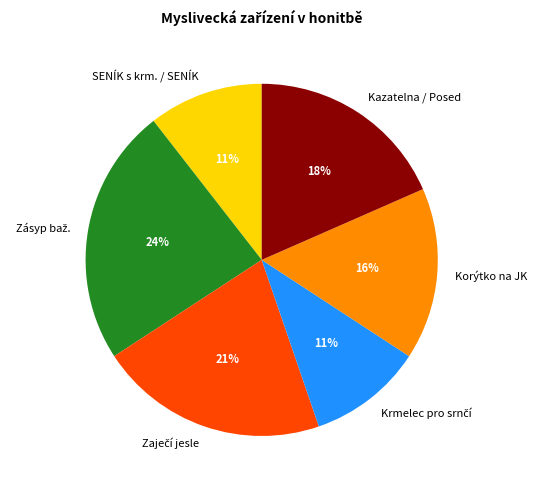

Between Korýtko na JK and Kazatelna / Posed, which is larger?

Kazatelna / Posed